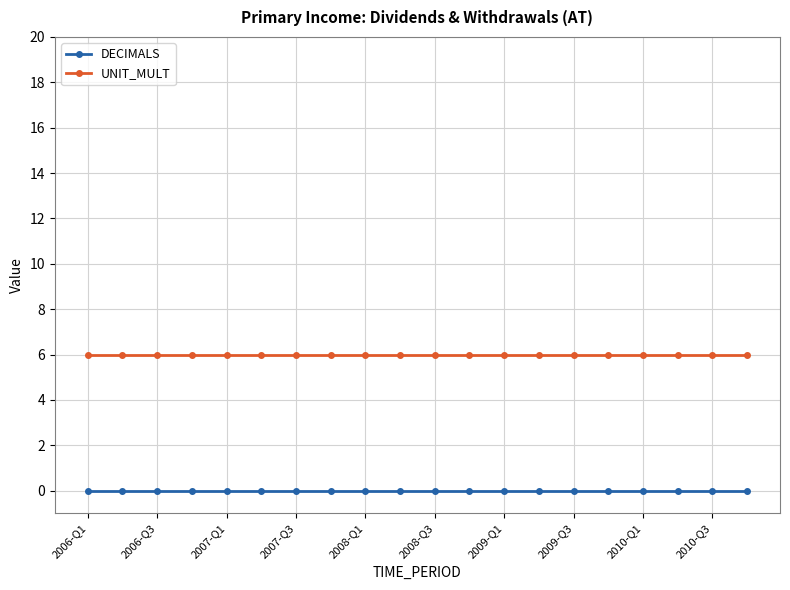

List the series in order of their overall mean, highest first.

UNIT_MULT, DECIMALS